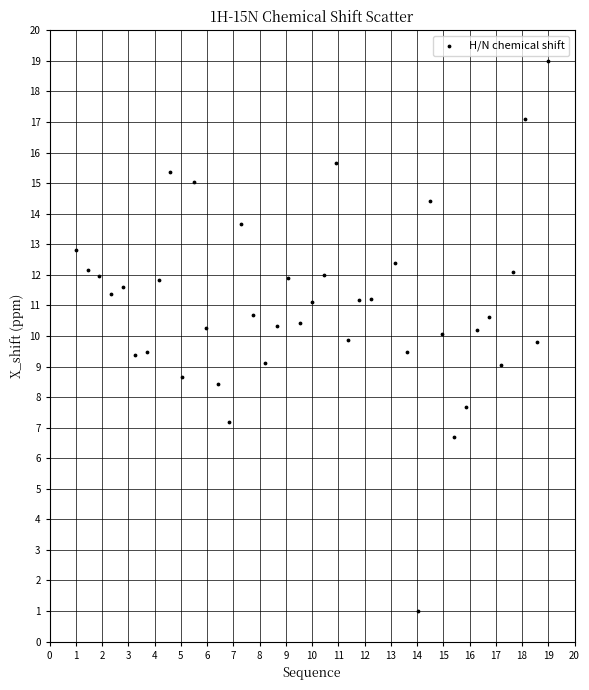

What is the range of X values (max minus min)?

18.0